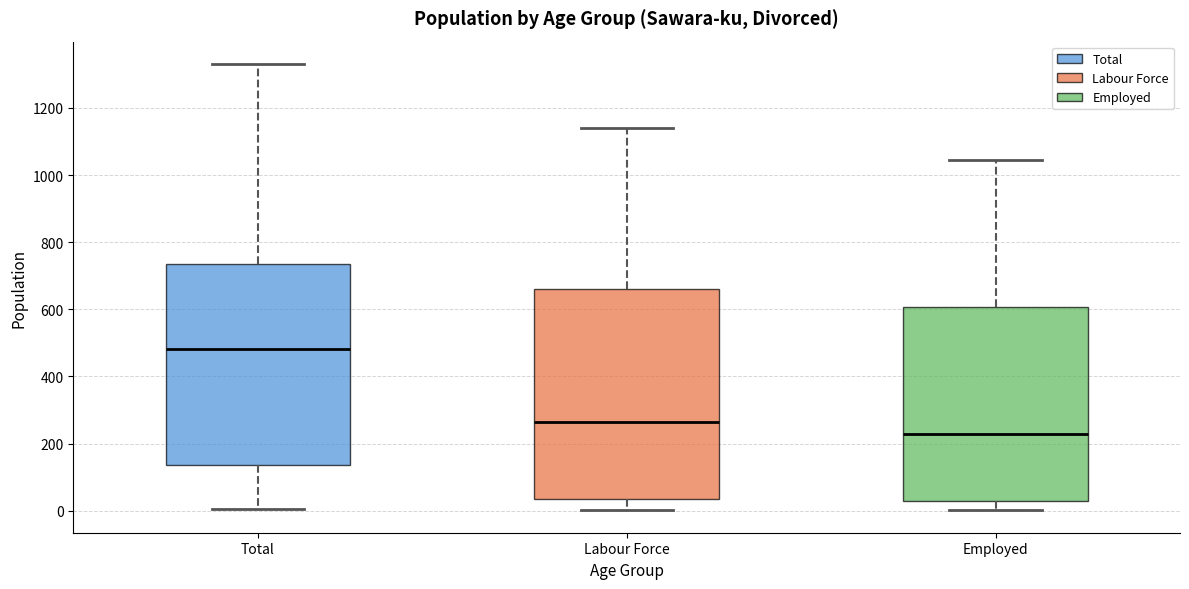

Reading left to right, transcribe this box plot: for each box, give where its median line is, the range the box spans, and where its two whiskers end, as read against the y-axis. The values are not printed on the chart, so give them approximately, as read against the axis.

Total: median 480, box 140 to 740, whiskers 0 to 1340
Labour Force: median 260, box 40 to 660, whiskers 0 to 1140
Employed: median 240, box 20 to 600, whiskers 0 to 1040